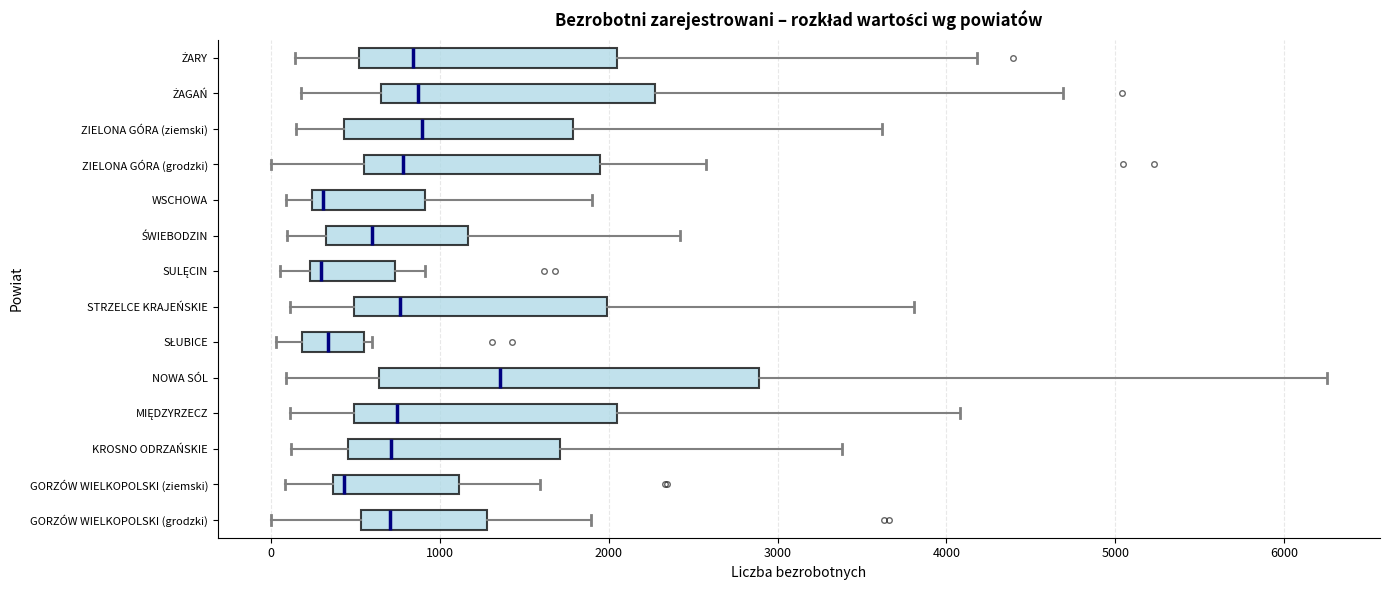

Reading bottom to top, read every box against the x-axis: the position of its median line, the range the box covers, and the ends of its whiskers. The values are not printed on the chart, so give them approximately, as read against the axis.

GORZÓW WIELKOPOLSKI (grodzki): median 700, box 500 to 1300, whiskers 0 to 1900
GORZÓW WIELKOPOLSKI (ziemski): median 400 (just right of the box's left edge), box 400 to 1100, whiskers 100 to 1600
KROSNO ODRZAŃSKIE: median 700, box 500 to 1700, whiskers 100 to 3400
MIĘDZYRZECZ: median 700, box 500 to 2100, whiskers 100 to 4100
NOWA SÓL: median 1400, box 600 to 2900, whiskers 100 to 6300
SŁUBICE: median 300, box 200 to 600, whiskers 0 to 600 (just right of the box's right edge)
STRZELCE KRAJEŃSKIE: median 800, box 500 to 2000, whiskers 100 to 3800
SULĘCIN: median 300, box 200 to 700, whiskers 100 to 900
ŚWIEBODZIN: median 600, box 300 to 1200, whiskers 100 to 2400
WSCHOWA: median 300, box 200 to 900, whiskers 100 to 1900
ZIELONA GÓRA (grodzki): median 800, box 600 to 2000, whiskers 0 to 2600
ZIELONA GÓRA (ziemski): median 900, box 400 to 1800, whiskers 100 to 3600
ŻAGAŃ: median 900, box 700 to 2300, whiskers 200 to 4700
ŻARY: median 800, box 500 to 2100, whiskers 100 to 4200